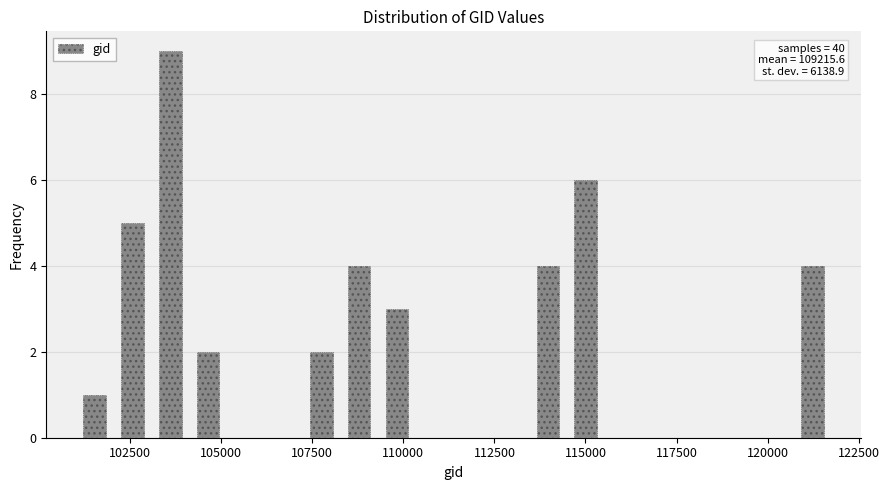

Read against the x-axis, roughly where is the centre of the tallest bar?

103500